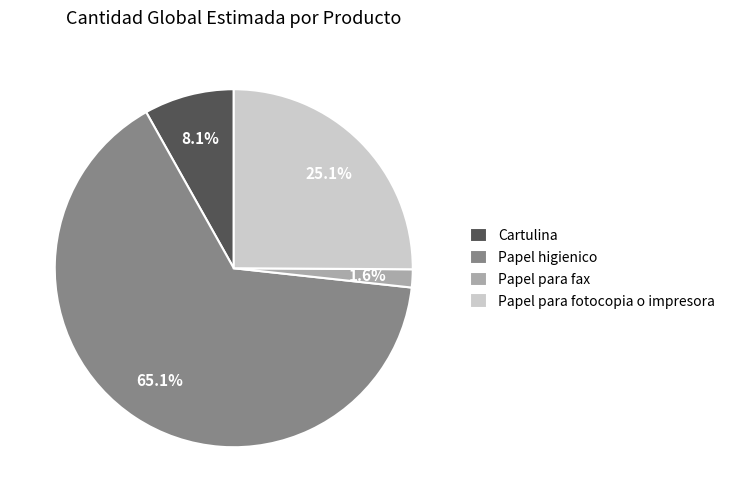

To the nearest percent, what portion does Papel para fotocopia o impresora represent?

25%